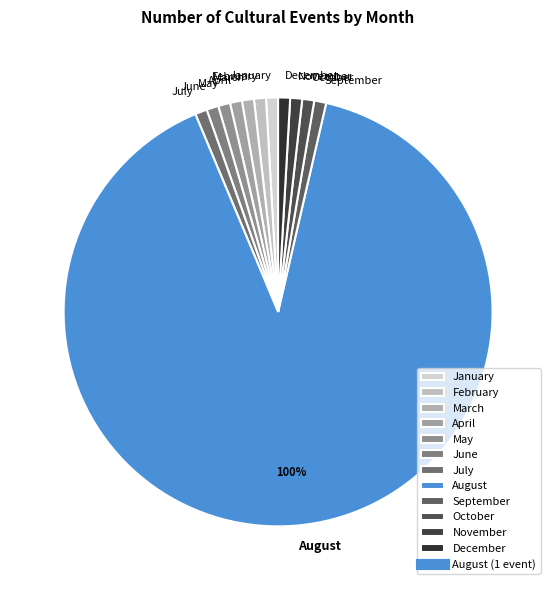

What portion of the pie excludes November?

100.0%